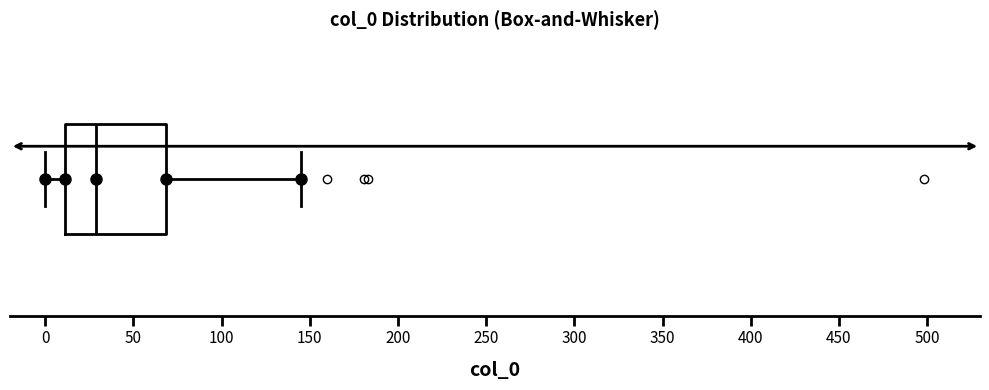

Where is the right edge of the box on the x-axis? The values are not printed on the chart, so give them approximately, as read against the axis.

70